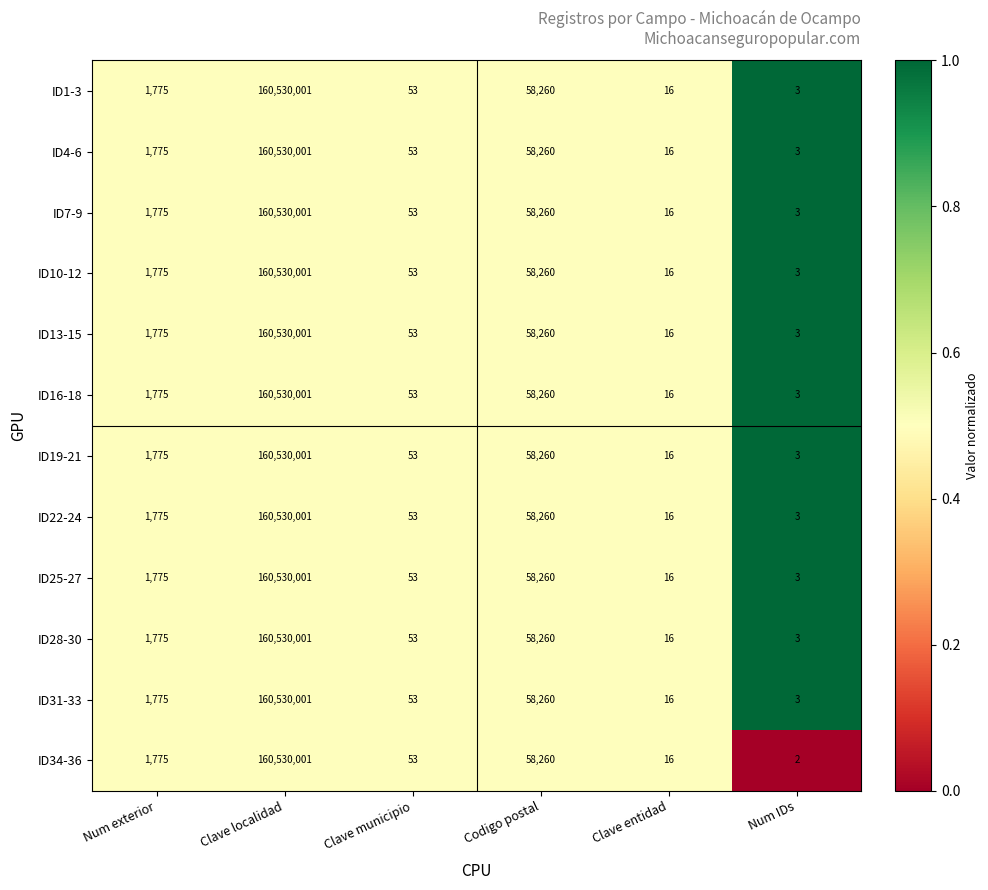

What is the difference between the maximum and minimum values in the ID1-3 series?

160529998